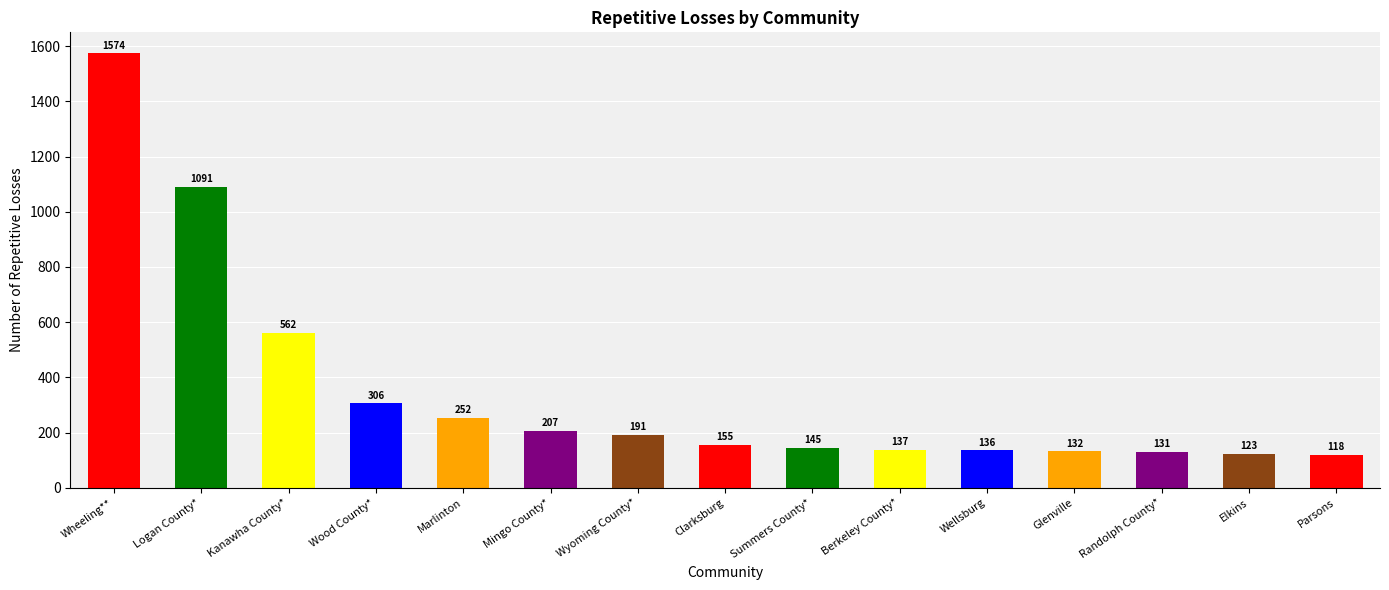

Reading left to right, extract all data points from this chart.

1574	1091	562	306	252	207	191	155	145	137	136	132	131	123	118